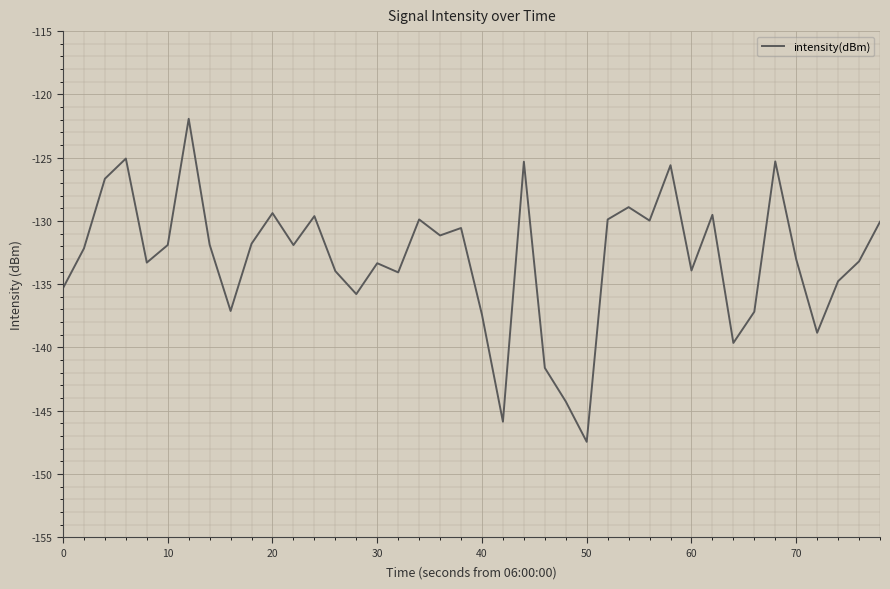

What is the difference between the maximum and second lowest values?

23.9